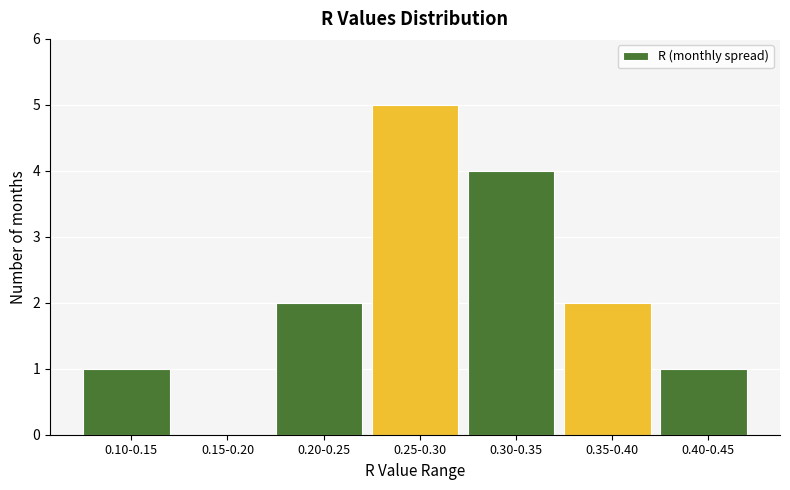

Reading left to right, extract all data points from this chart.

0.10-0.15=1	0.15-0.20=0	0.20-0.25=2	0.25-0.30=5	0.30-0.35=4	0.35-0.40=2	0.40-0.45=1